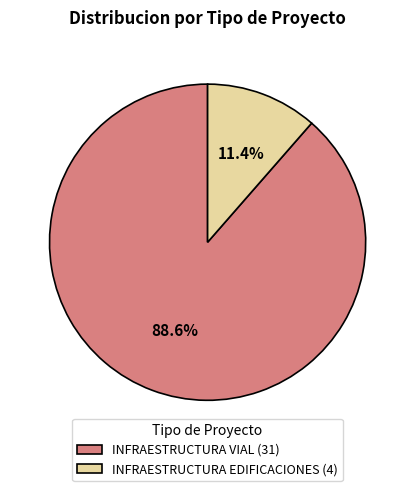

Is there a majority slice in this chart?

Yes